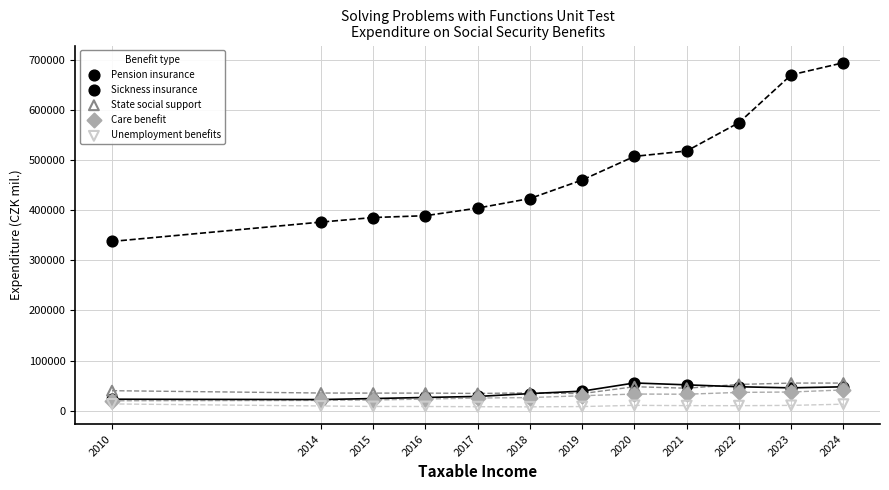

Which series reaches the minimum Y coordinate?

Unemployment benefits